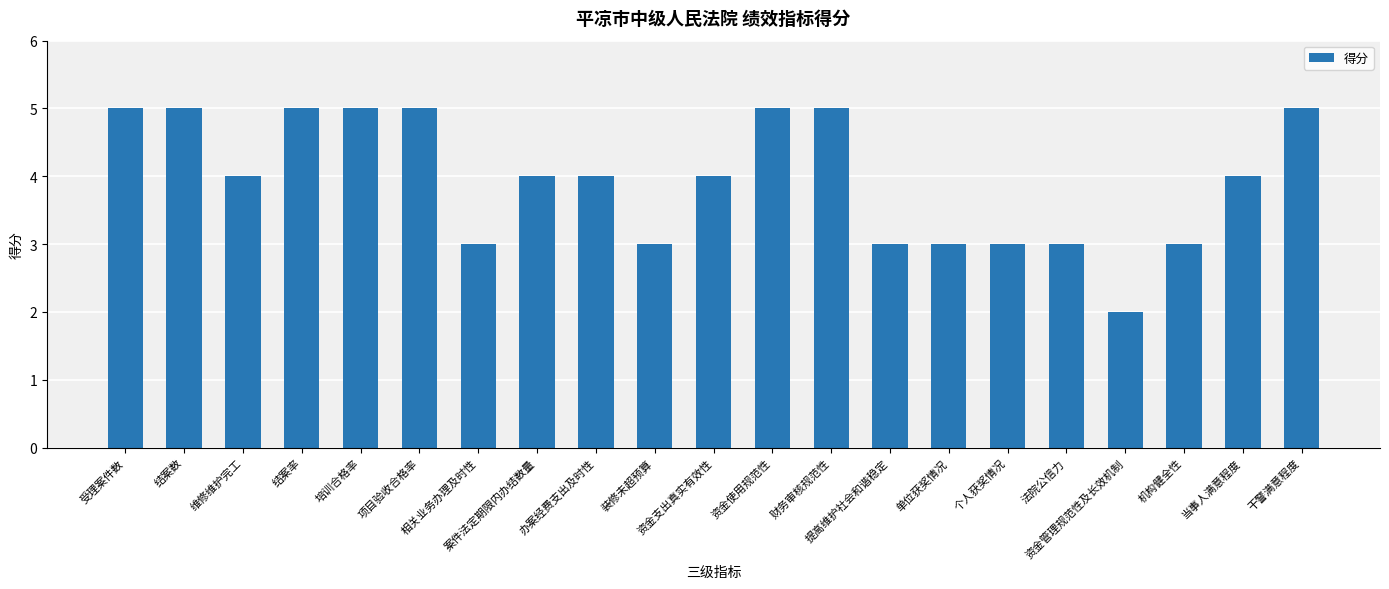

What is the greatest value displayed?

5